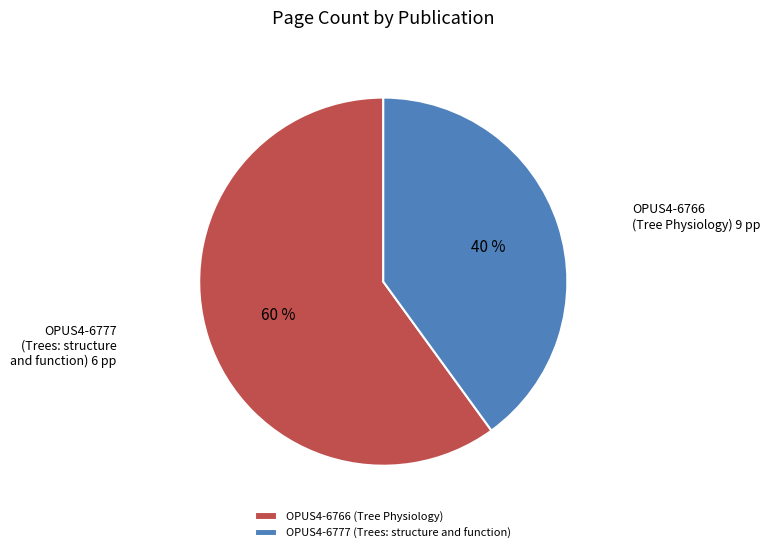

Approximately how many times larger is the value at OPUS4-6777 (Trees: structure and function) compared to OPUS4-6766 (Tree Physiology)?

0.7